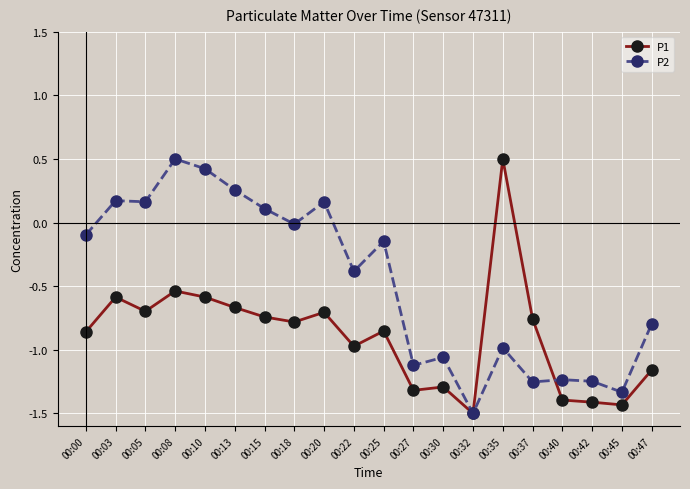

What is the value of the P2 point at the 15th from the left?

-1.0